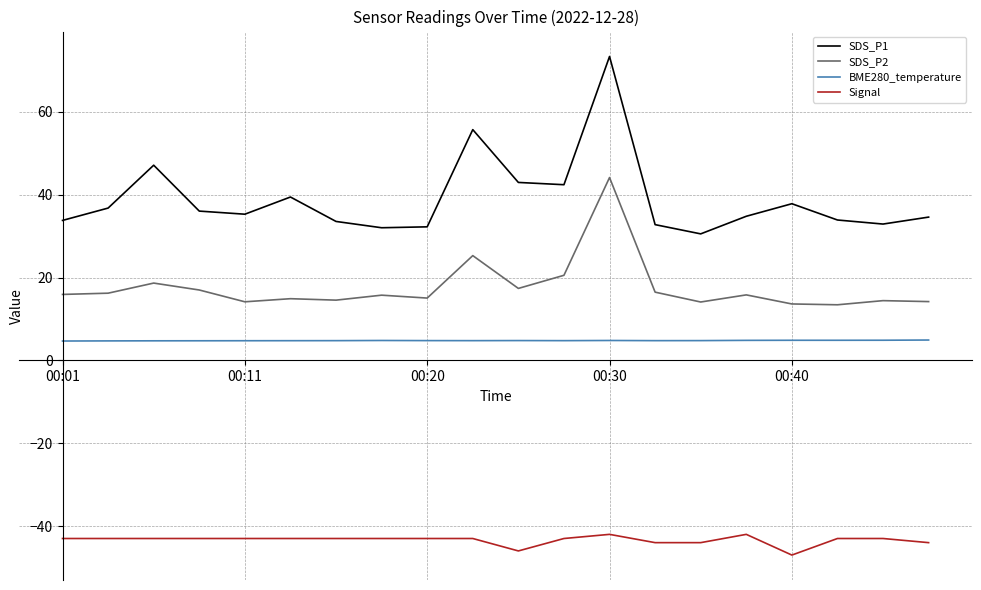

Which series has the largest range (max minus min)?

SDS_P1